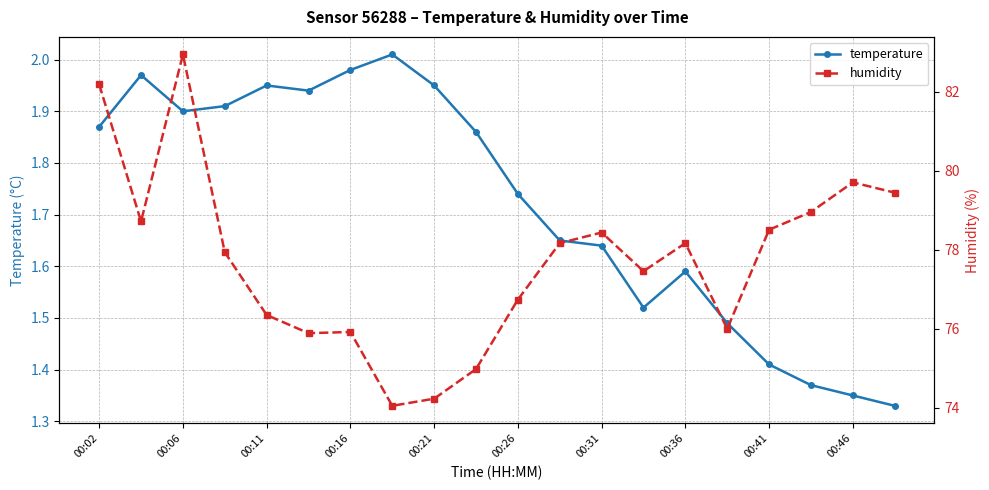

List the series in order of their overall mean, lowest first.

temperature, humidity